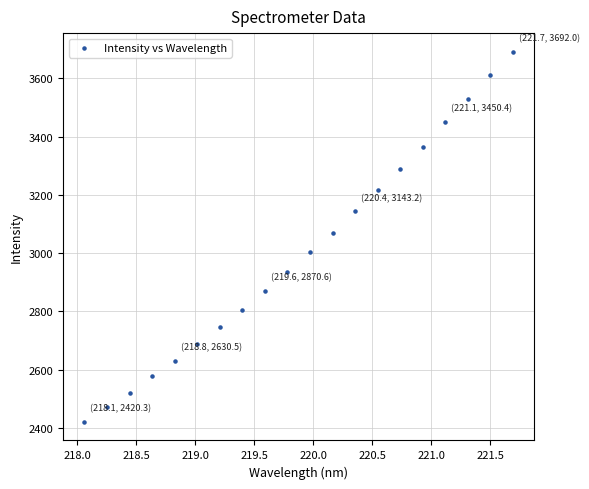

What is the range of X values (max minus min)?

3.6